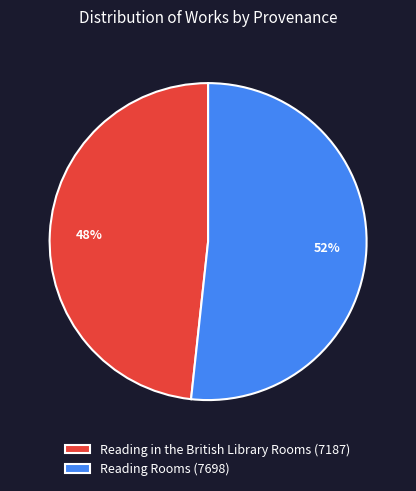

How many slices are in this pie chart?

2